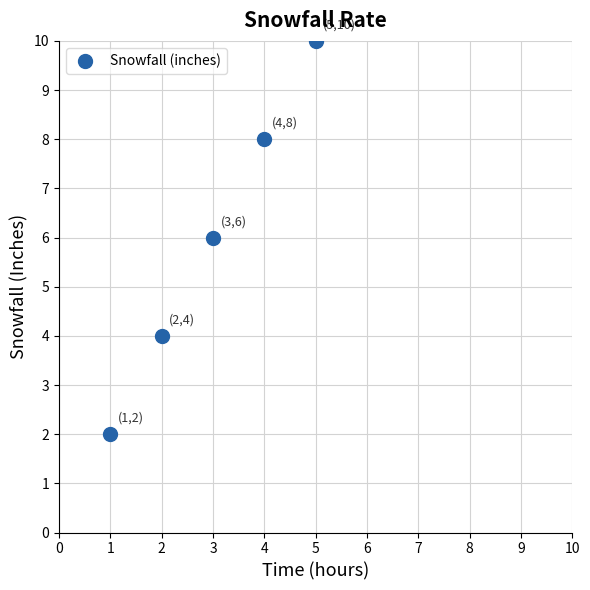

What is the average Y value?

6